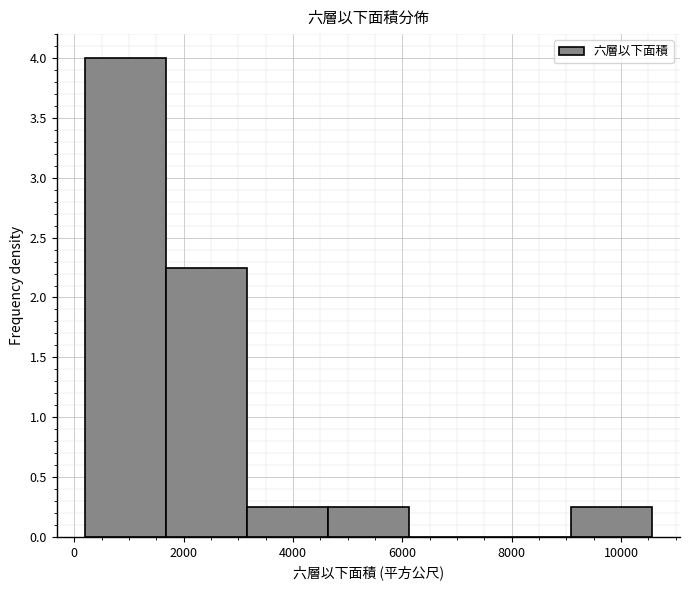

Over which range of the x-axis is the bar tallest?

200 to 1600